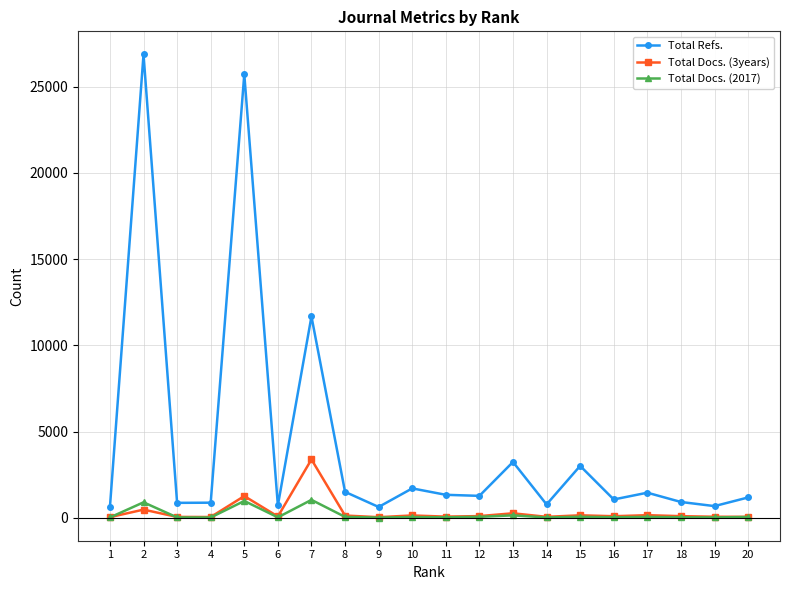

What is the highest value of the Total Docs. (2017) series?

1037